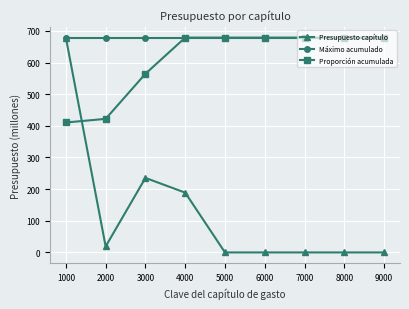

After their last crossing, which series has the higher values: Presupuesto capítulo or Proporción acumulada?

Proporción acumulada